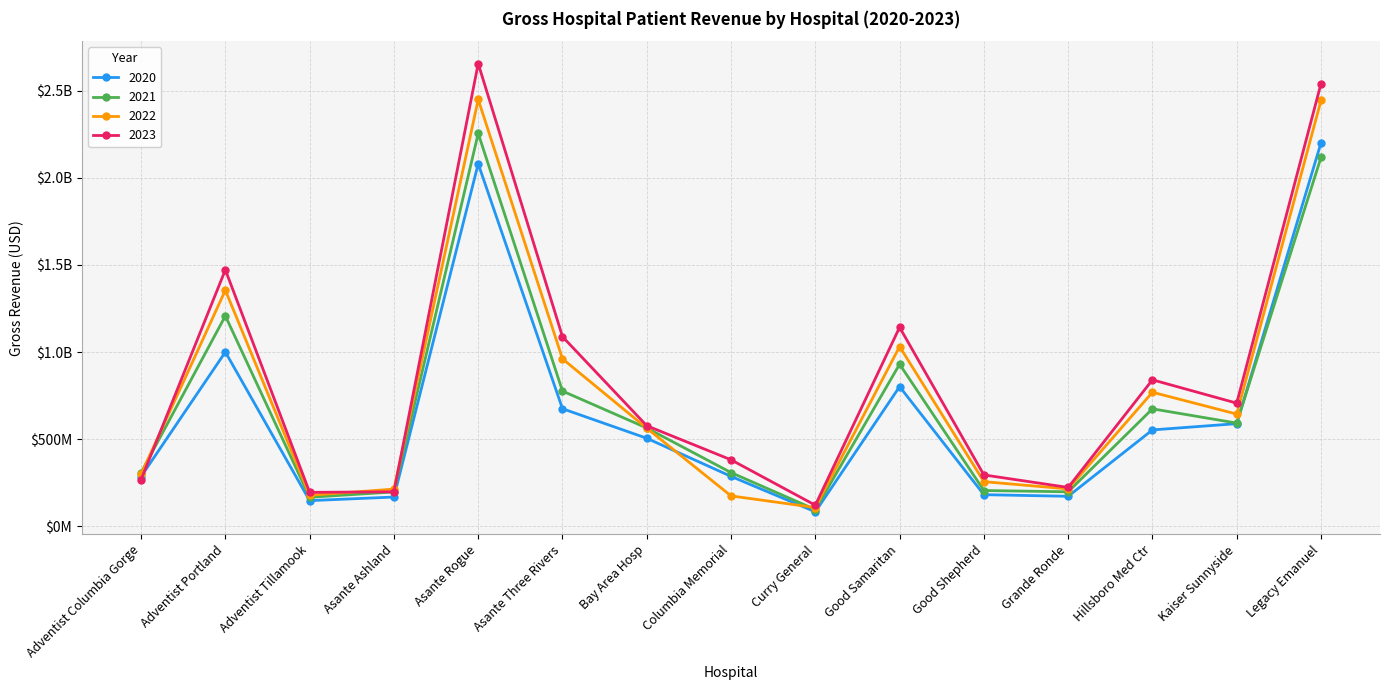

What is the value of the 2023 point at the 7th from the left?

577667875